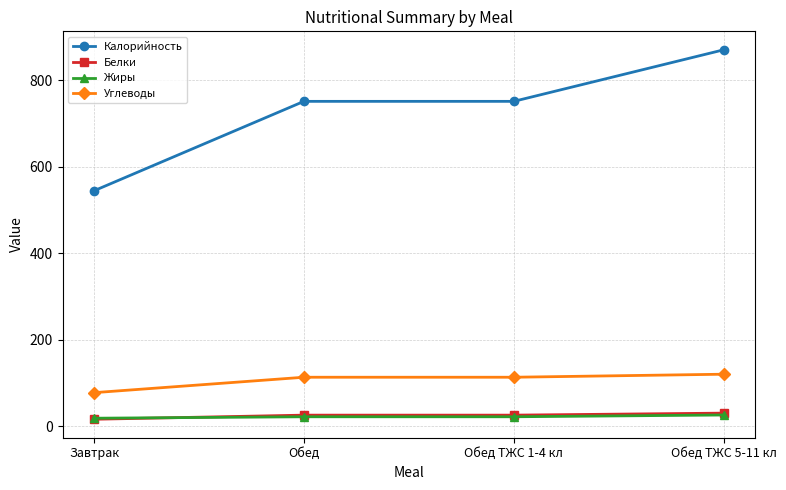

True or false: Углеводы and Белки intersect in this chart.

False